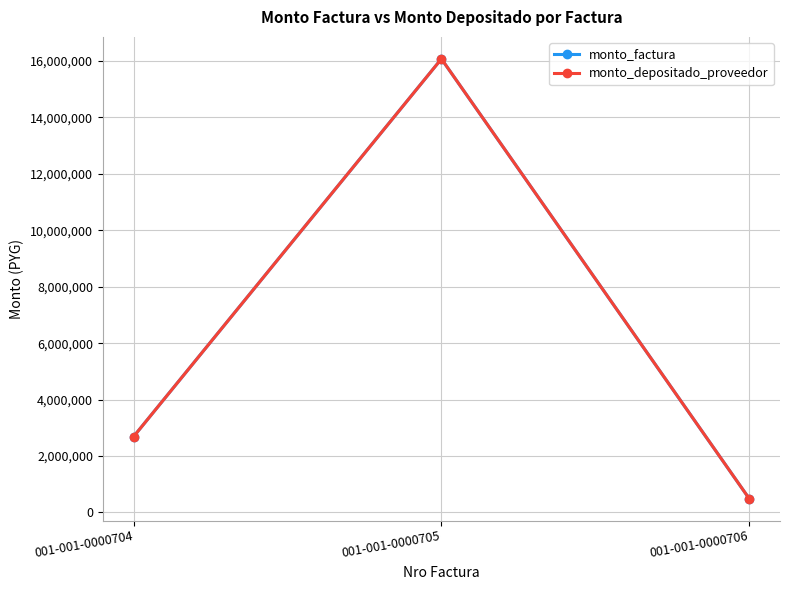

Does the chart have visible grid lines?

Yes